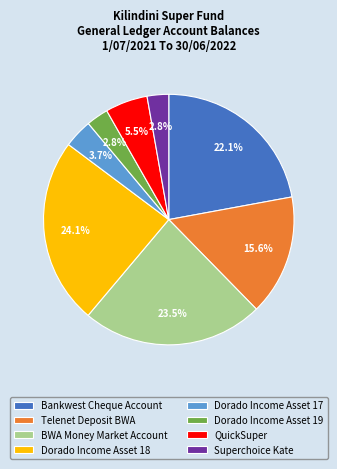

True or false: Dorado Income Asset 19 accounts for 3% of the total.

True